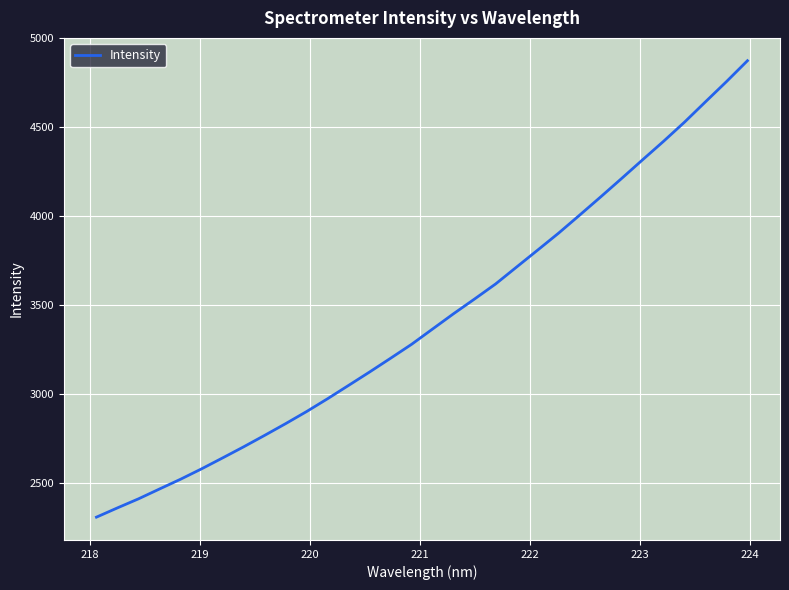

What is the smallest value displayed?

2308.2